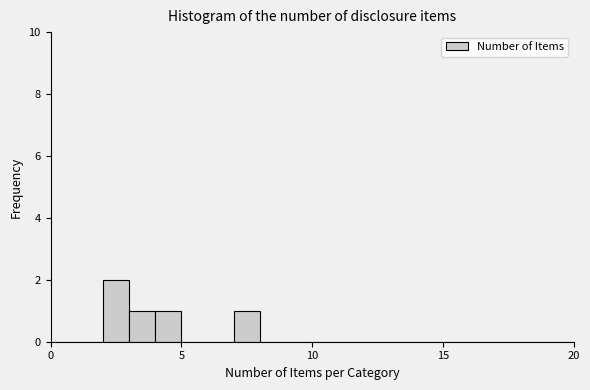

Around what value on the x-axis is the tallest bar? Give the approximate position of its centre, as read against the axis.

2.5